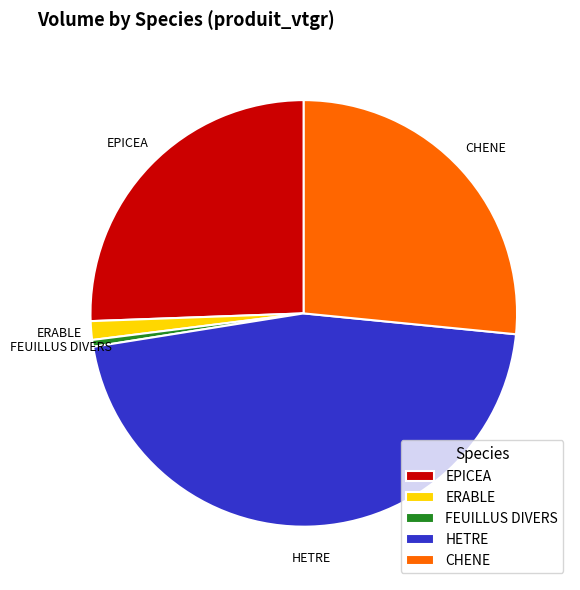

Does any single category account for the majority?

No